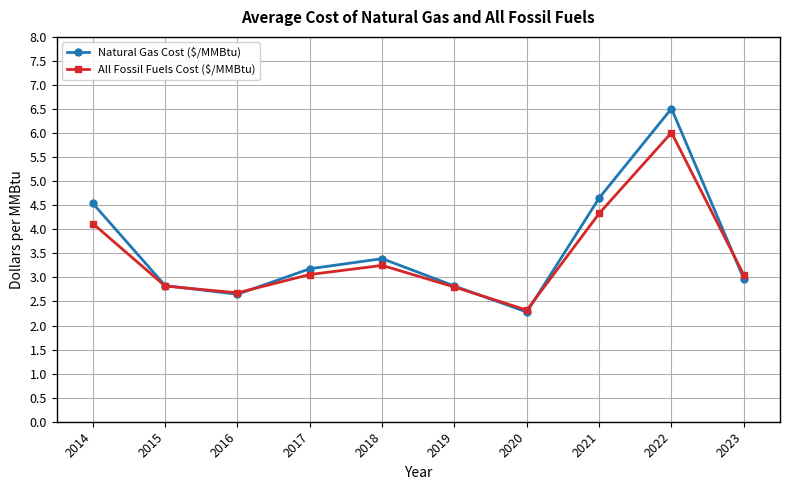

Count the number of categories in the chart.

10